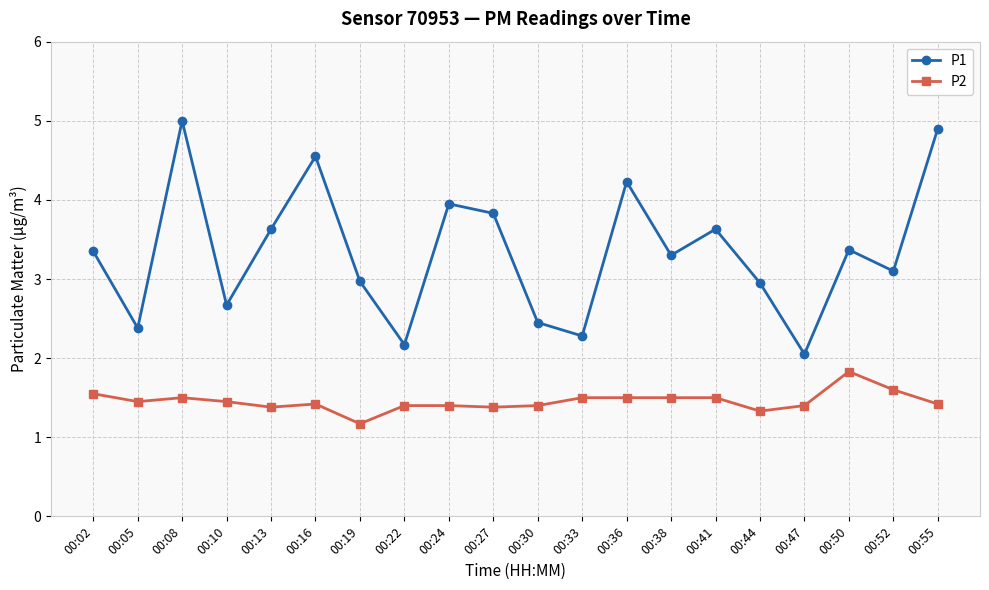

Between 00:02 and 00:50, which series saw the biggest shift?

P2